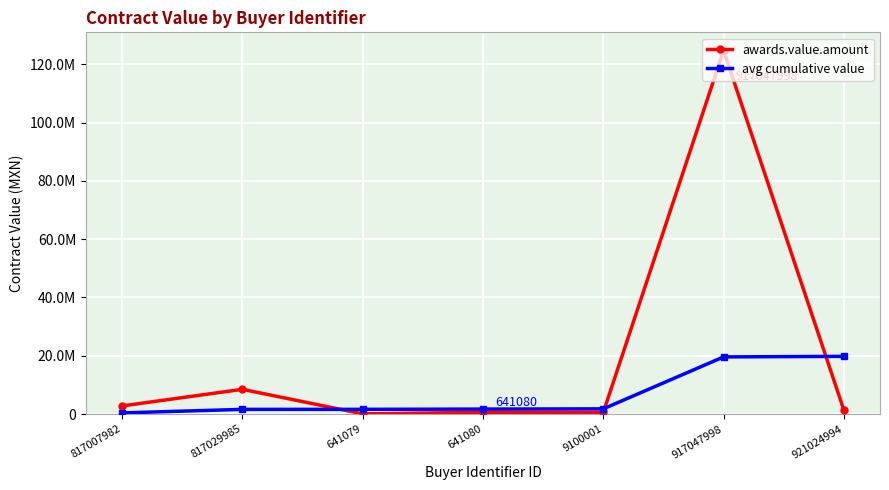

Reading right to left, list all the values displayed in this chart.

awards.value.amount: 921024994=1335821.1	917047998=124759260.9	9100001=569419.2	641080=611862.3	641079=62563.7	817029985=8491225.8	817007982=2784162.1
avg cumulative value: 921024994=19802045.0	917047998=19611213.4	9100001=1788461.9	641080=1707116.3	641079=1619707.4	817029985=1610769.7	817007982=397737.4